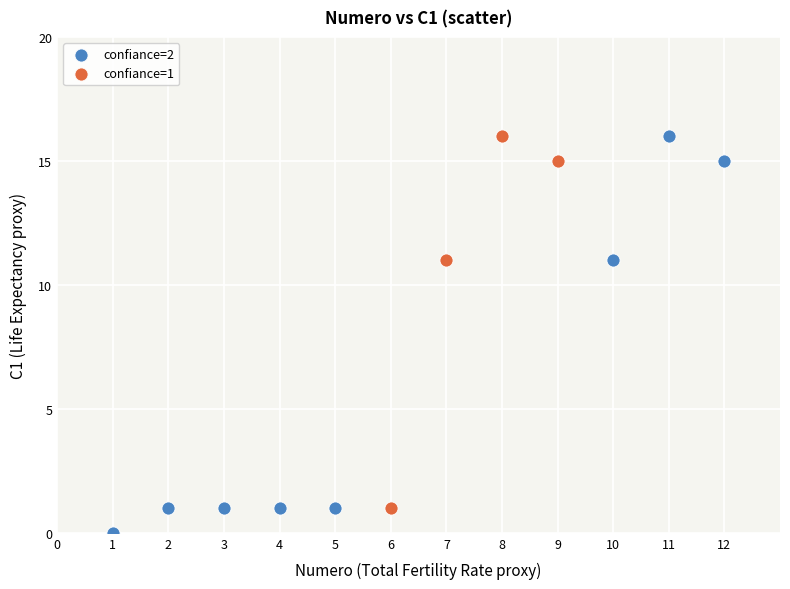

Which series contains the lowest Y value?

confiance=2